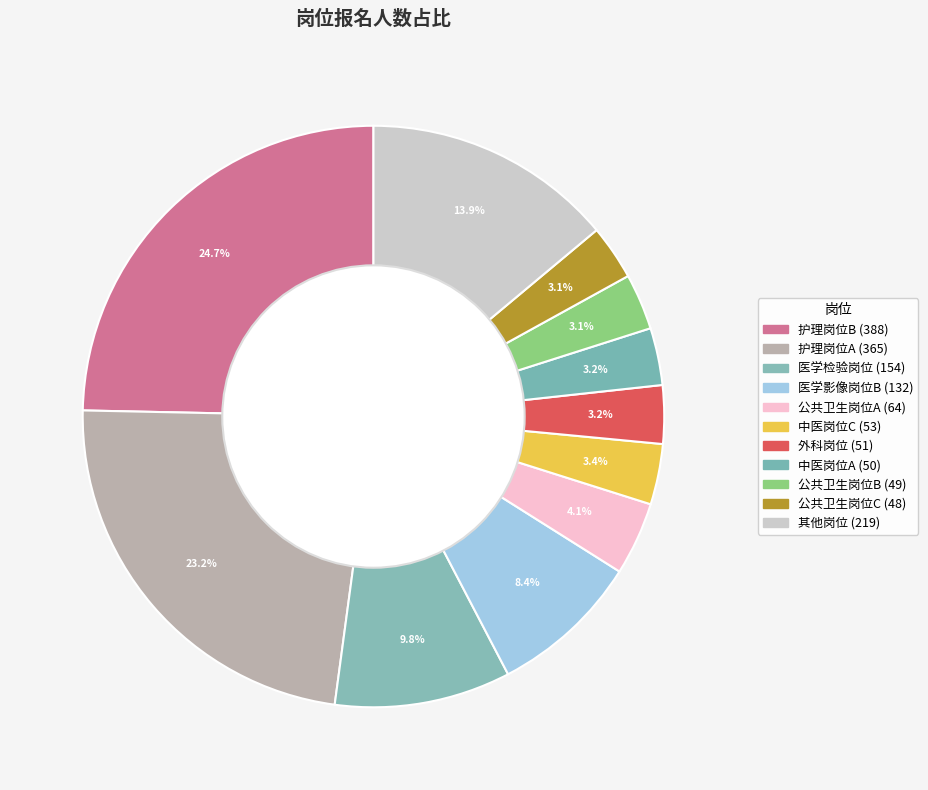

How many segments does this pie chart have?

11